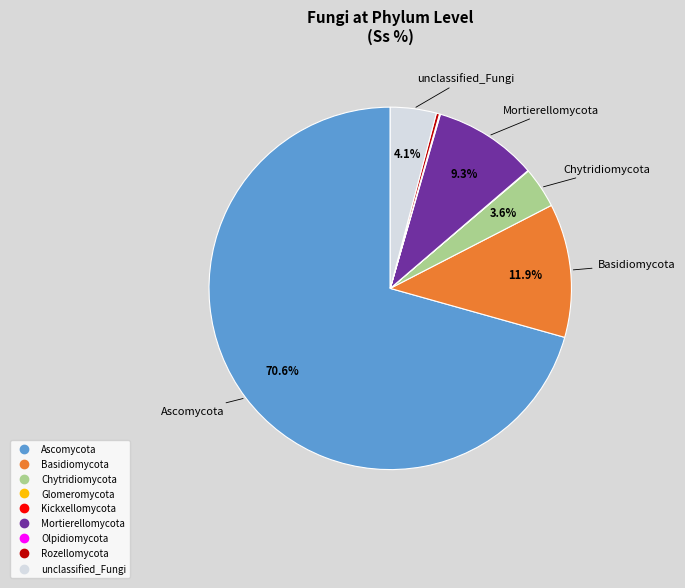

Is there a majority slice in this chart?

Yes